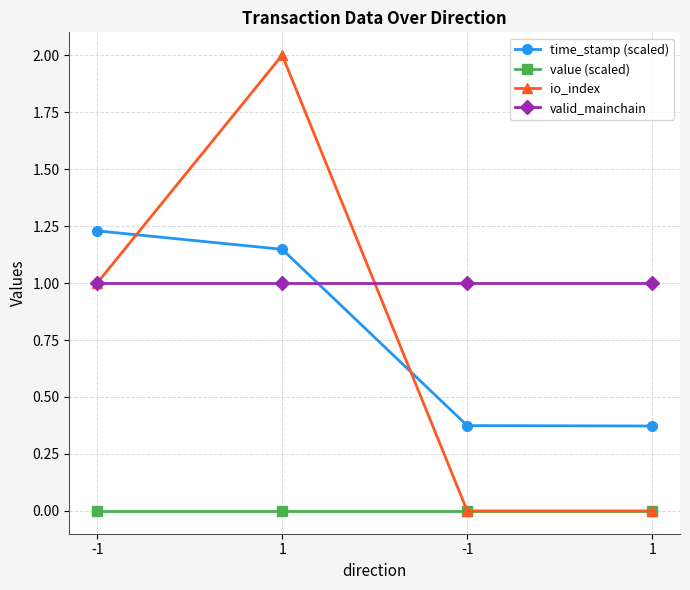

Is this an area chart (filled region under the line)?

No